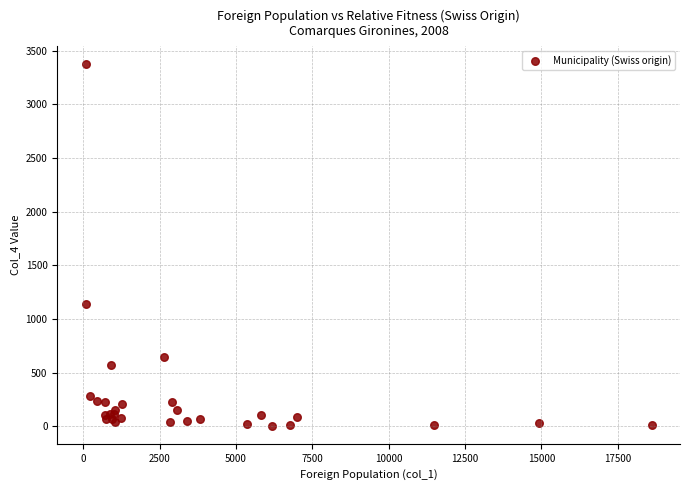

What Y value in the scatter plot is closest to 1689?

1139